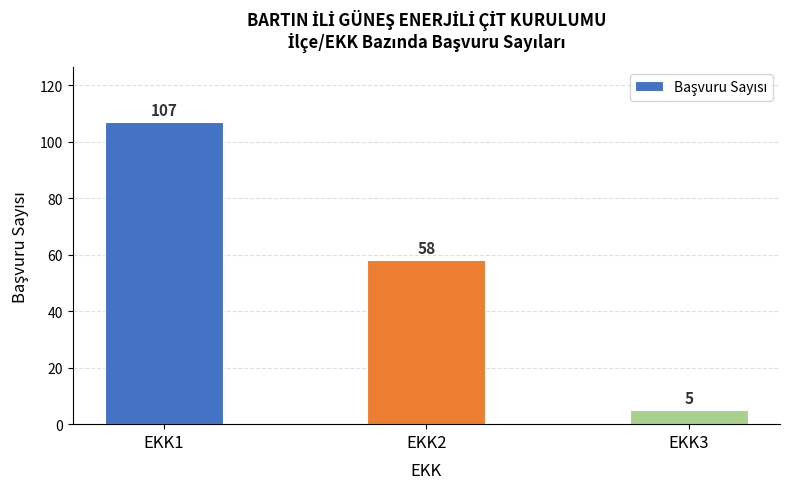

True or false: the data shows 174 at EKK1.

False